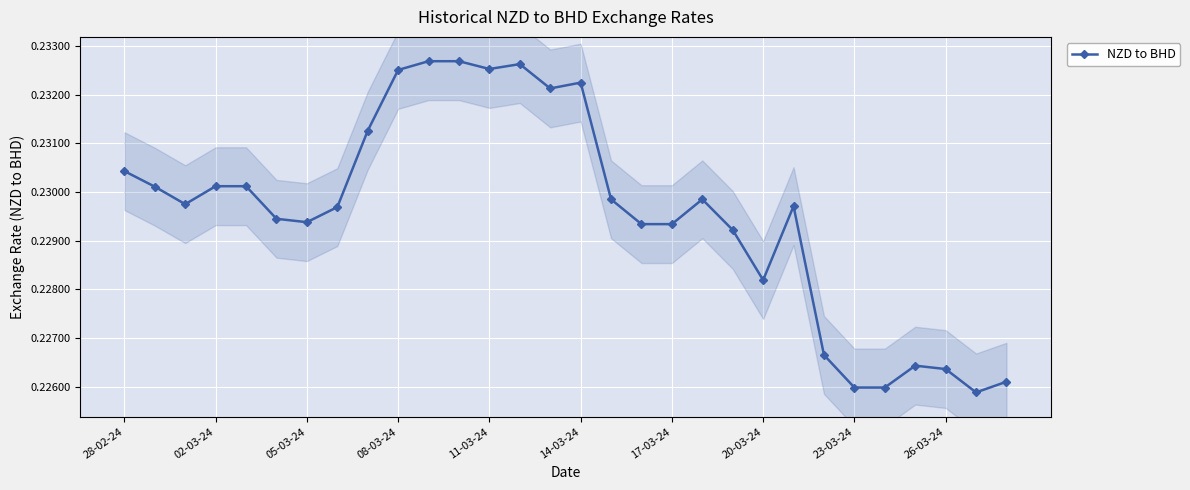

True or false: NZD to BHD has more than 1 points higher than both neighbors.

True